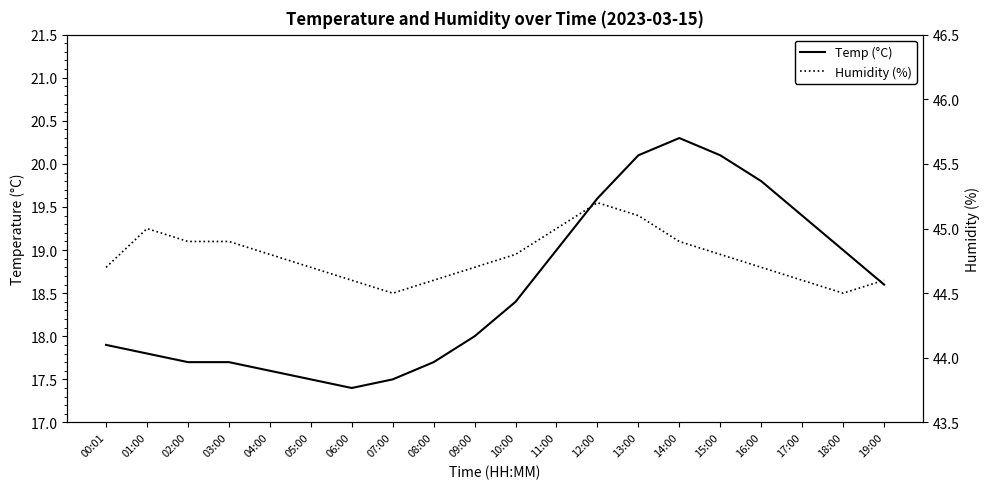

What value does the Humidity (%) series have at 10:00?

44.8